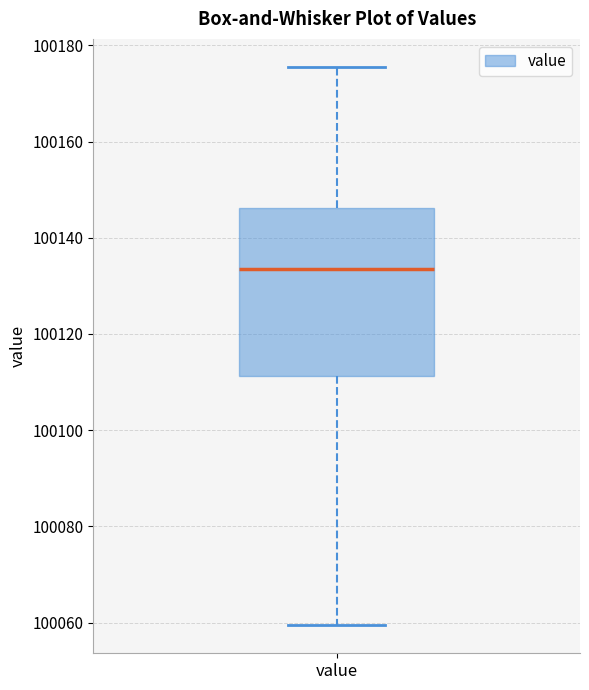

Transcribe this box plot: give where the median line is, the range the box spans, and where the two whiskers end, as read against the y-axis. The values are not printed on the chart, so give them approximately, as read against the axis.

median 100134, box 100112 to 100146, whiskers 100060 to 100176